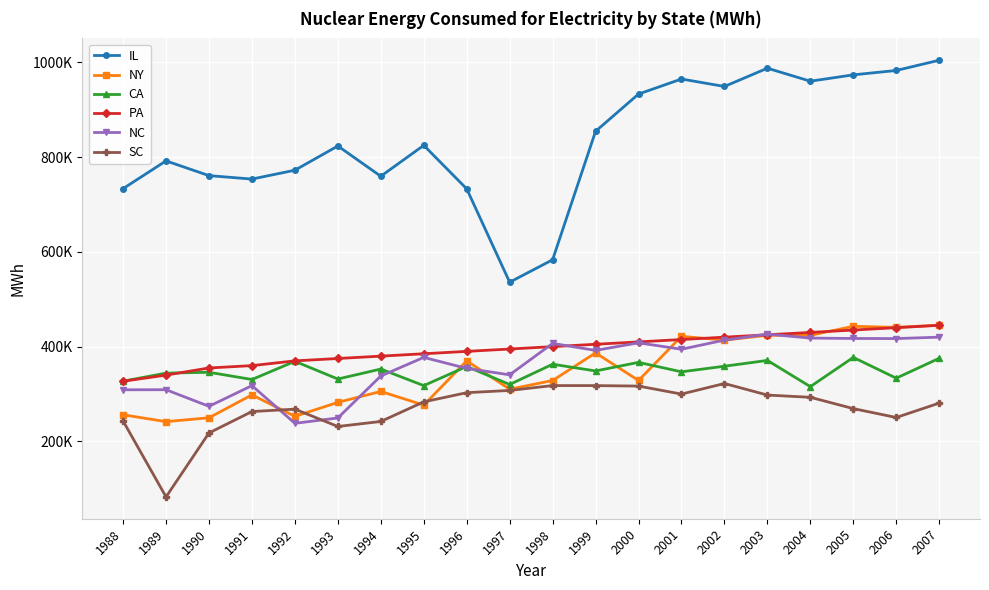

Reading left to right, list all the values displayed in this chart.

IL: 1988=733298	1989=791821	1990=760711	1991=753444	1992=772156	1993=823235	1994=759385	1995=824598	1996=732840	1997=535916	1998=583254	1999=854224	2000=932749	2001=964500	2002=948761	2003=987308	2004=959869	2005=973293	2006=982498	2007=1004100
NY: 1988=256306	1989=241794	1990=249982	1991=298252	1992=252926	1993=282445	1994=305527	1995=276714	1996=369977	1997=310304	1998=328512	1999=386844	2000=328597	2001=421845	2002=413686	2003=423959	2004=423797	2005=442937	2006=440606	2007=445288
CA: 1988=327209	1989=344146	1990=345955	1991=330684	1992=369043	1993=331724	1994=352778	1995=317794	1996=358119	1997=320194	1998=362928	1999=348736	2000=366845	2001=346911	2002=358707	2003=370958	2004=315634	2005=377313	2006=333488	2007=375427
PA: 1988=327000	1989=340000	1990=355000	1991=360000	1992=370000	1993=375000	1994=380000	1995=385000	1996=390000	1997=395000	1998=400000	1999=405000	2000=410000	2001=415000	2002=420000	2003=425000	2004=430000	2005=435000	2006=440000	2007=445000
NC: 1988=309008	1989=309152	1990=274130	1991=317795	1992=238255	1993=249564	1994=338080	1995=377308	1996=354142	1997=340563	1998=406822	1999=392121	2000=408054	2001=394485	2002=413784	2003=426332	2004=418065	2005=417249	2006=417016	2007=420029
SC: 1988=243215	1989=83080	1990=217965	1991=263104	1992=268149	1993=231601	1994=242182	1995=283526	1996=302902	1997=307623	1998=317888	1999=317843	2000=316839	2001=299966	2002=322260	2003=297872	2004=293158	2005=269327	2006=250568	2007=280920